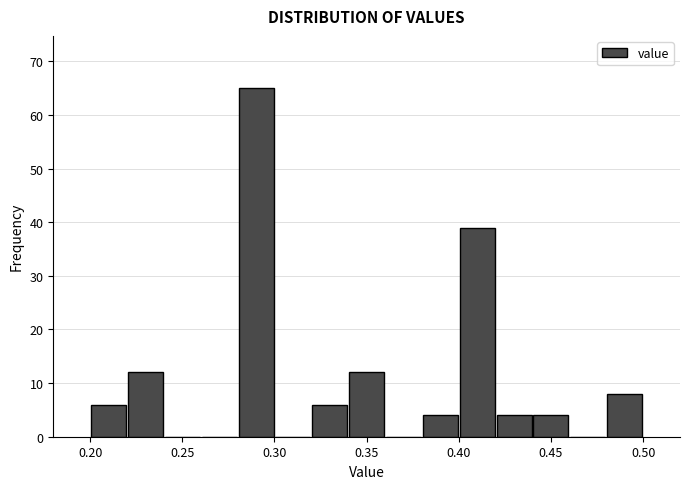

Reading left to right, transcribe this chart: for each bar, give the range it covers on the x-axis and its height. The values are not printed on the chart, so give them approximately, as read against the axis.

0.20 to 0.22: 6
0.22 to 0.24: 12
0.24 to 0.26: 0
0.26 to 0.28: 0
0.28 to 0.30: 65
0.30 to 0.32: 0
0.32 to 0.34: 6
0.34 to 0.36: 12
0.36 to 0.38: 0
0.38 to 0.40: 4
0.40 to 0.42: 39
0.42 to 0.44: 4
0.44 to 0.46: 4
0.46 to 0.48: 0
0.48 to 0.50: 8